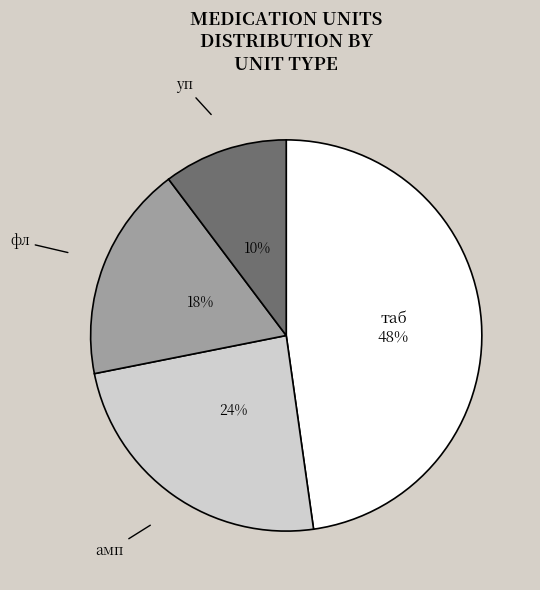

To the nearest percent, what is the difference between the уп and фл slice percentages?

8%